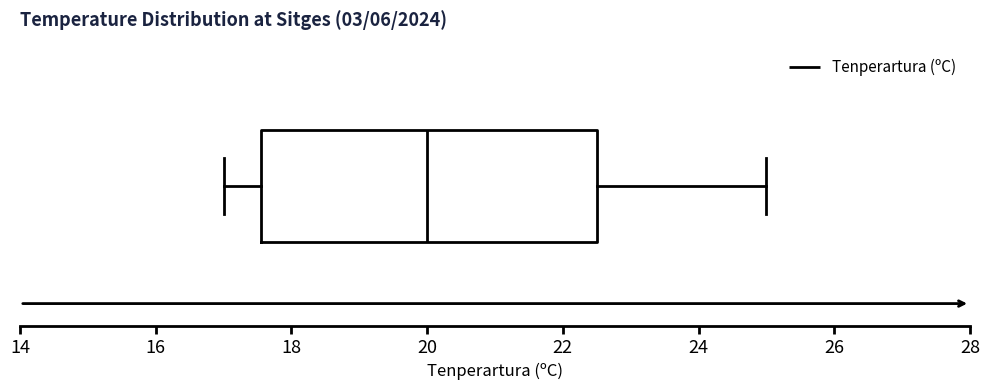

Read this box plot against the x-axis: the position of the median line, the range covered by the box, and the ends of both whiskers. The values are not printed on the chart, so give them approximately, as read against the axis.

median 20.0, box 17.6 to 22.6, whiskers 17.0 to 25.0